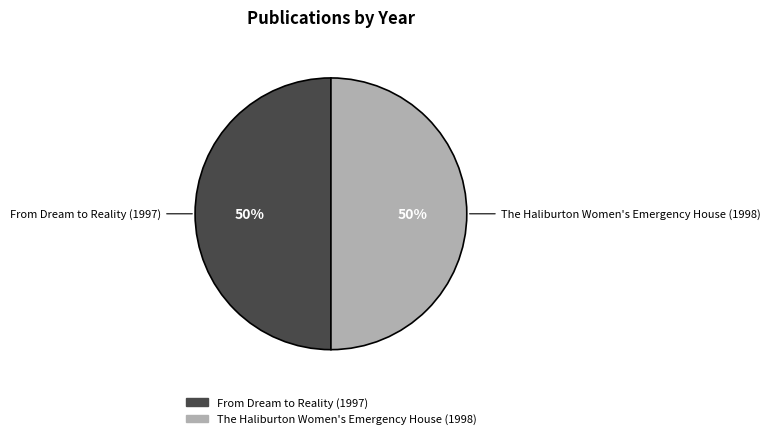

To the nearest percent, what portion does From Dream to Reality (1997) represent?

50%